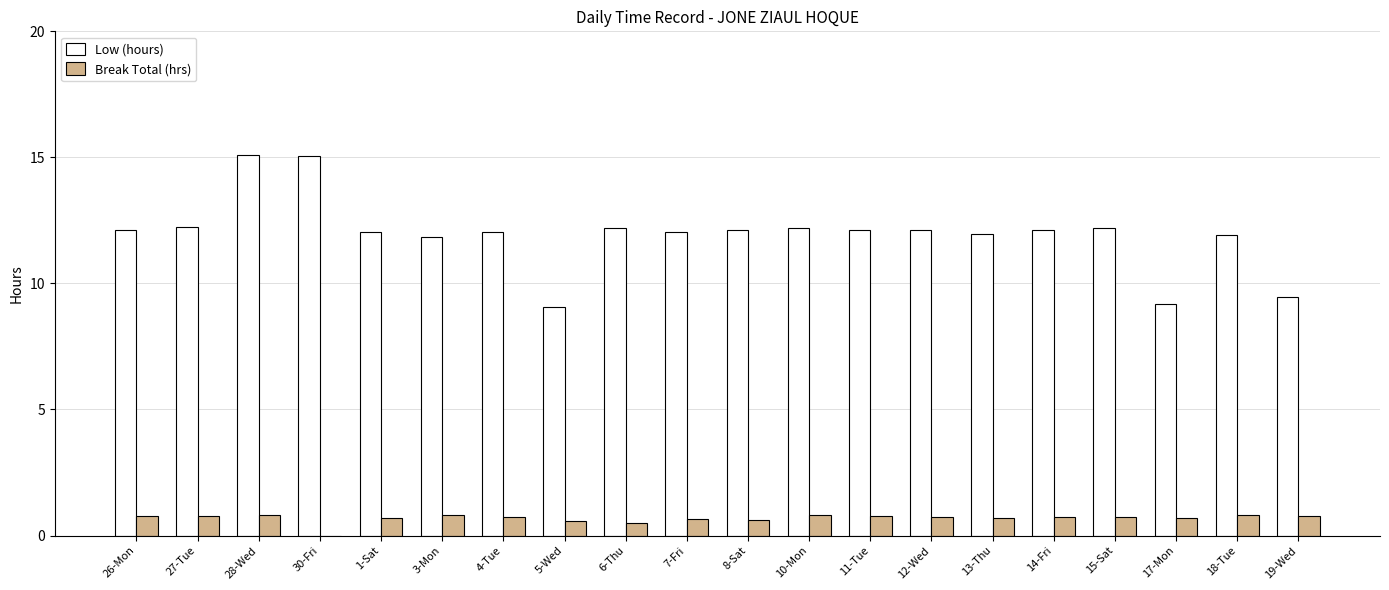

Which series has the largest total across all categories?

Low (hours)